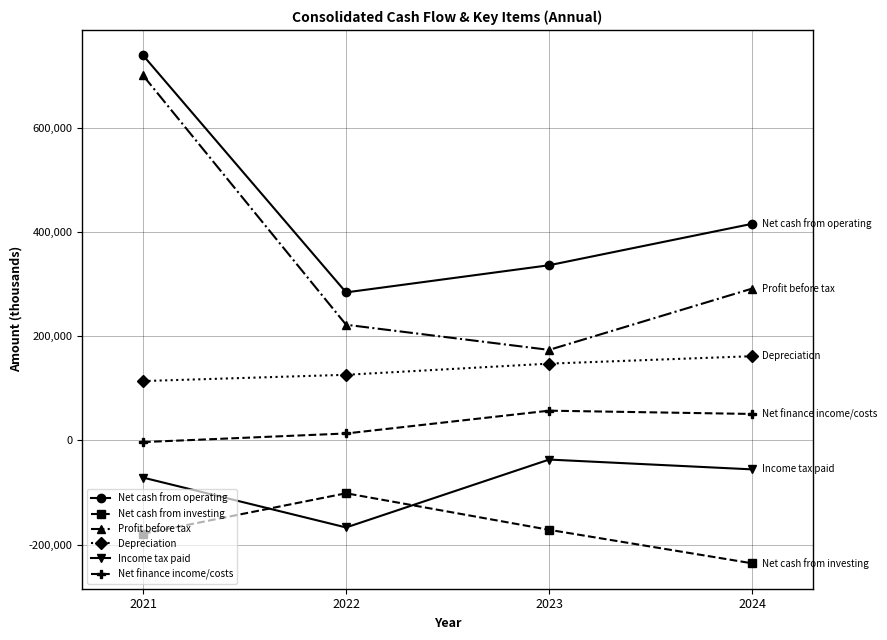

Between 2021 and 2024, which series saw the biggest shift?

Profit before tax